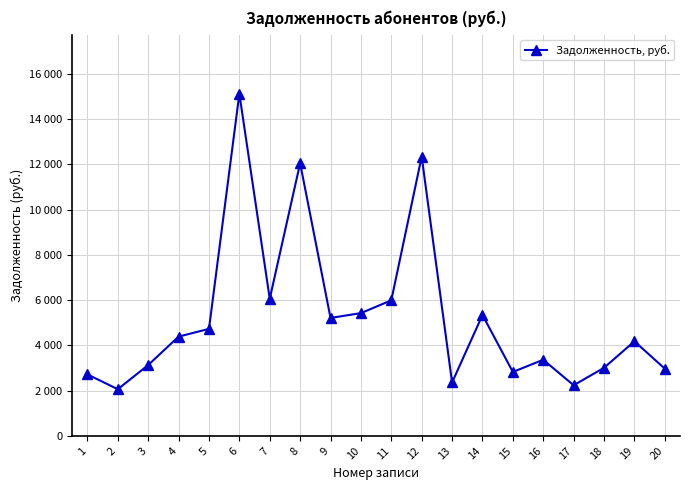

Is this an area chart (filled region under the line)?

No